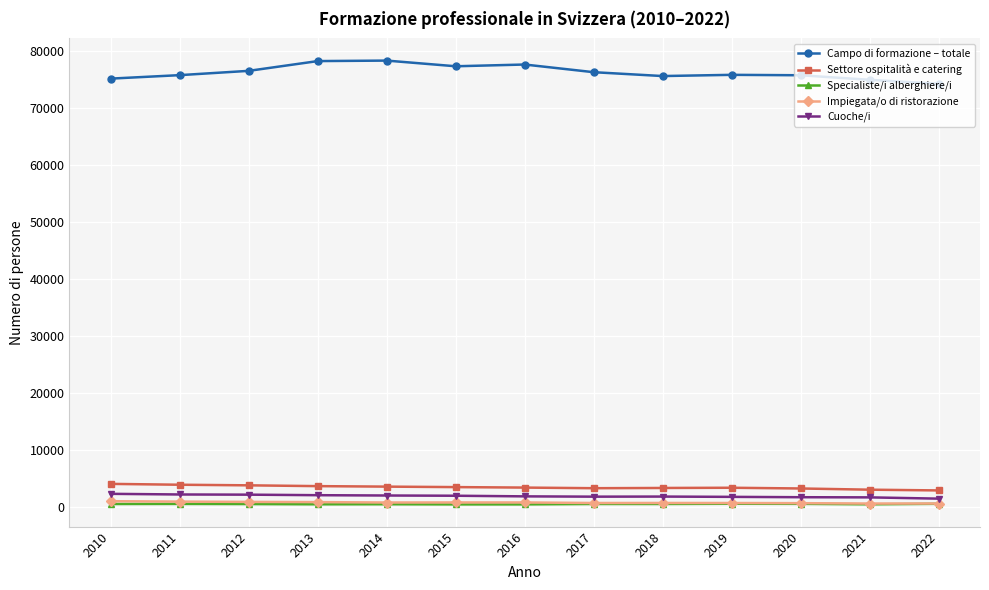

True or false: Campo di formazione – totale has a value of 42093 at 2012.

False